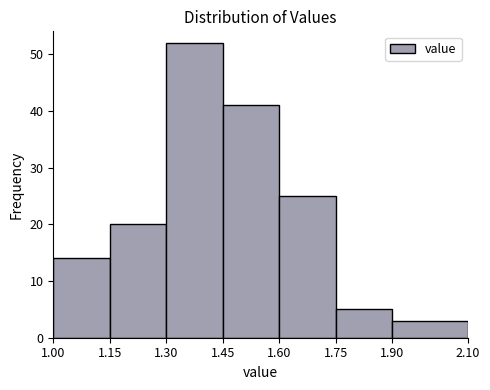

Which range on the x-axis has the tallest bar?

1.30 to 1.45